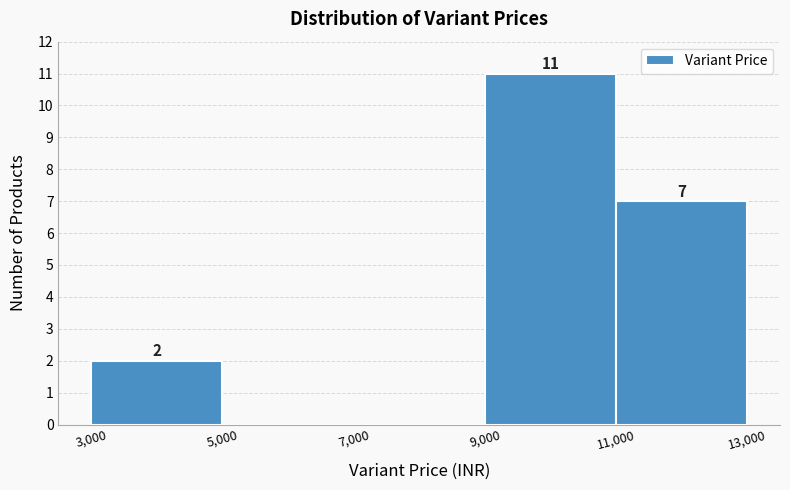

Which range on the x-axis has the tallest bar?

9,000 to 11,000